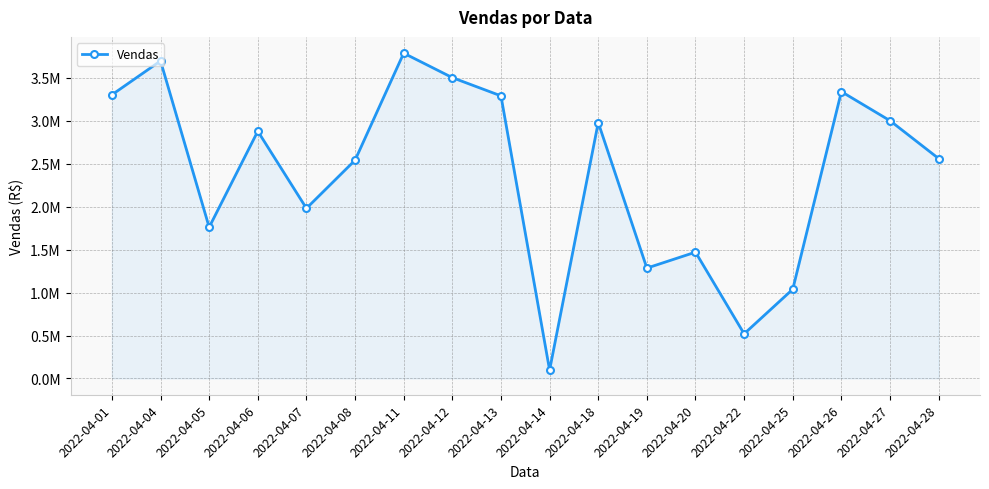

What is the difference between the second highest and second lowest values?

3175690